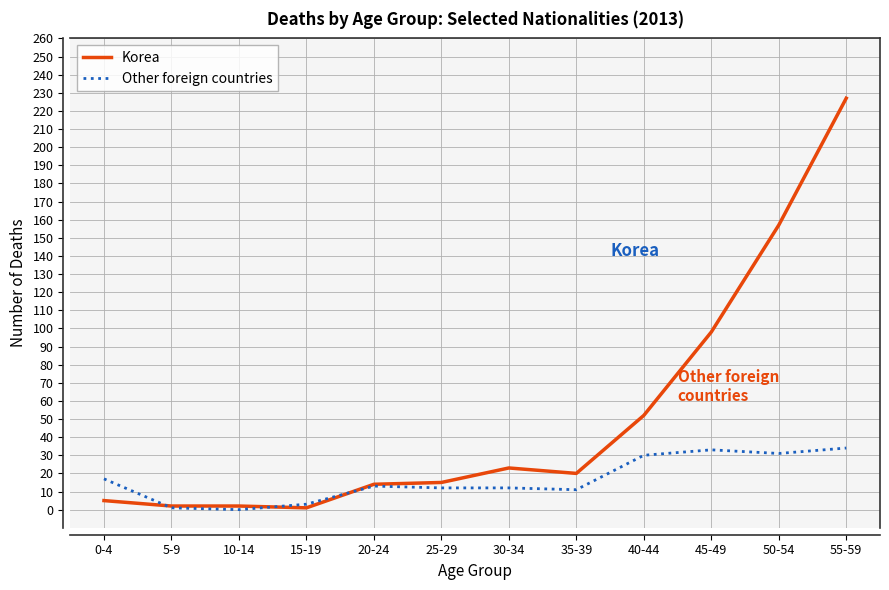

The Other foreign countries series shows 60 at 55-59. True or false?

False